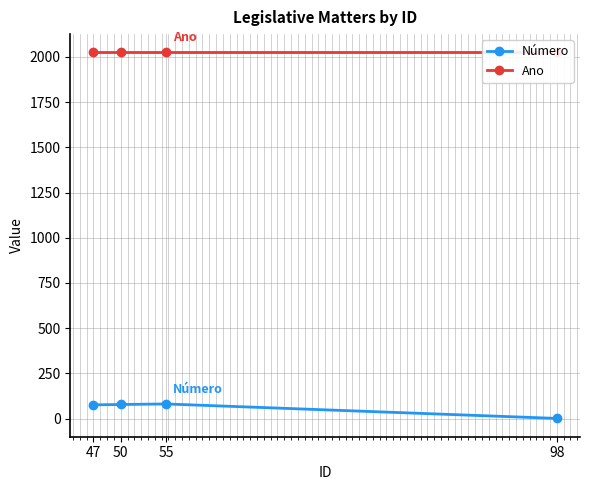

Is this an area chart (filled region under the line)?

No